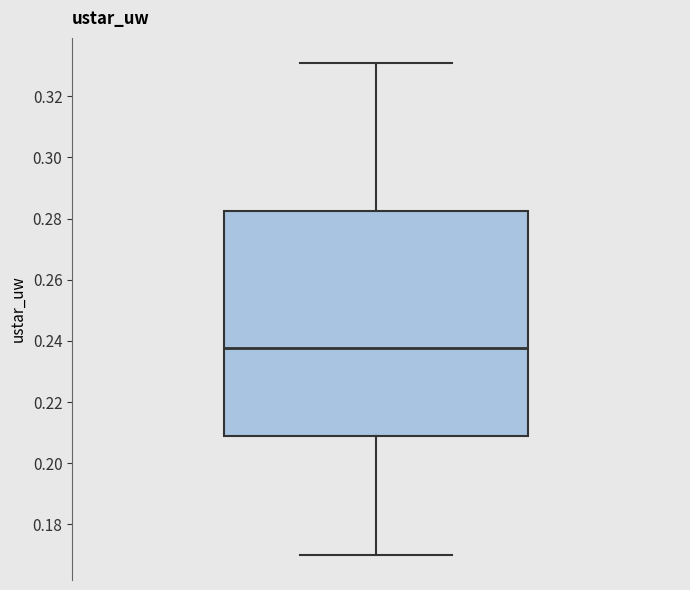

Where does the upper whisker of the box end on the y-axis? The values are not printed on the chart, so give them approximately, as read against the axis.

0.332